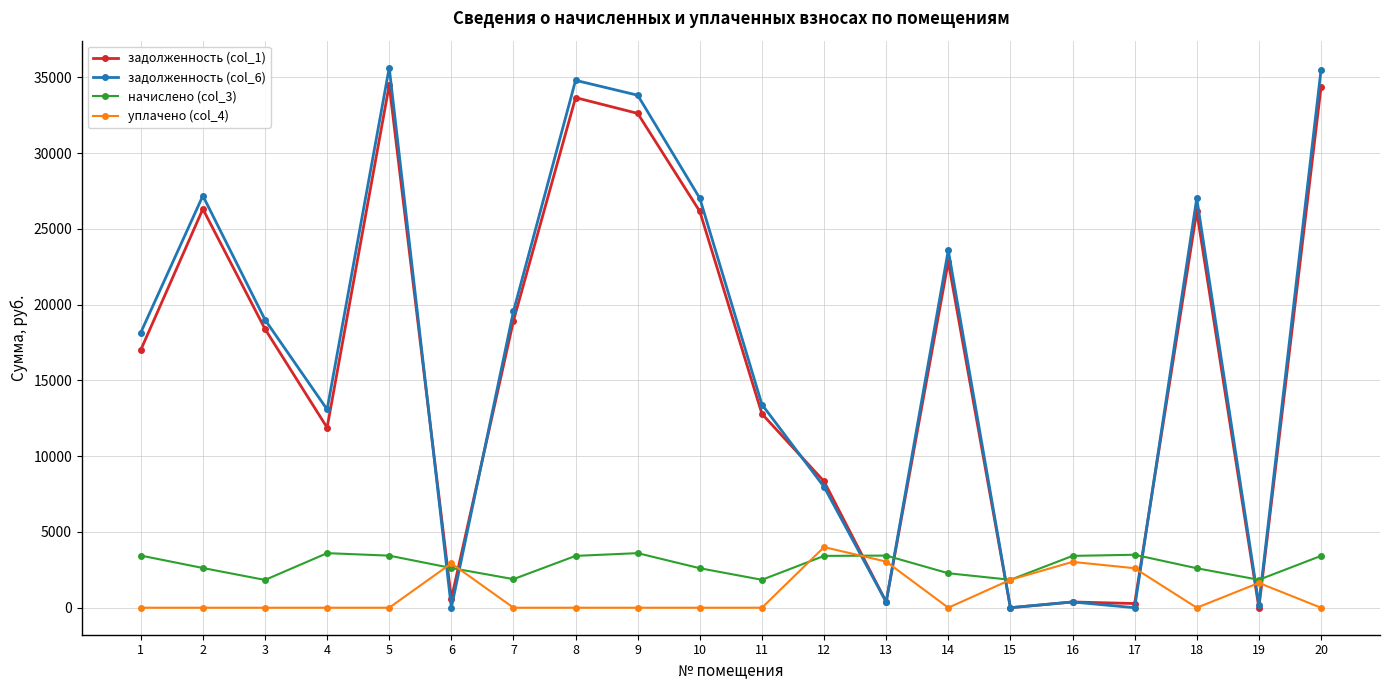

Does the chart display data point markers on the line(s)?

Yes